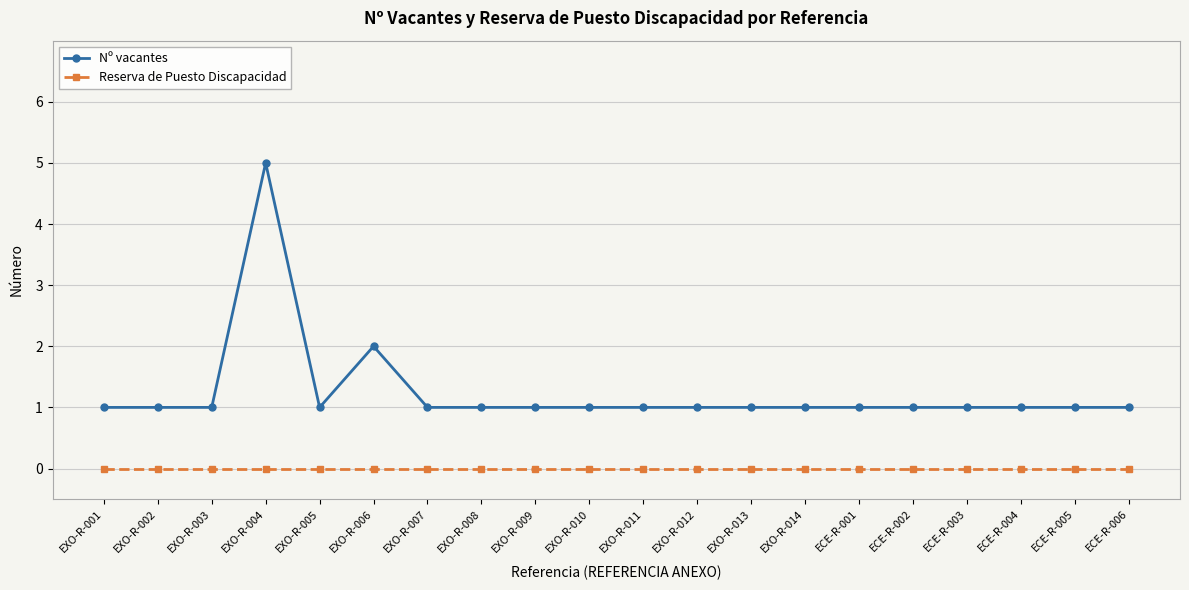

Which series has the widest spread of values?

Nº vacantes